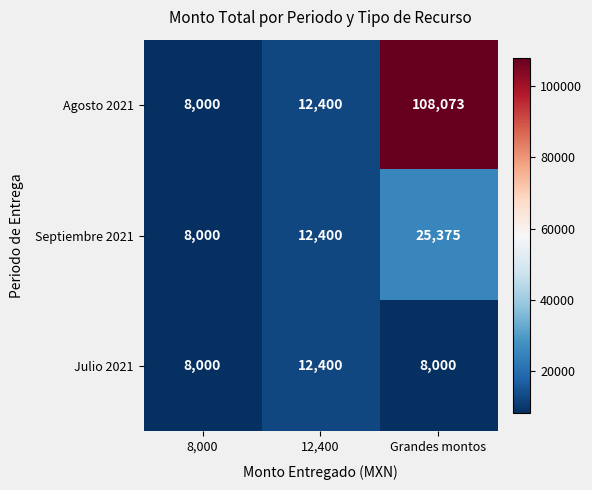

Reading left to right, transcribe all the data shown in this chart.

Agosto 2021: 8000	12400	108073
Septiembre 2021: 8000	12400	25375
Julio 2021: 8000	12400	8000